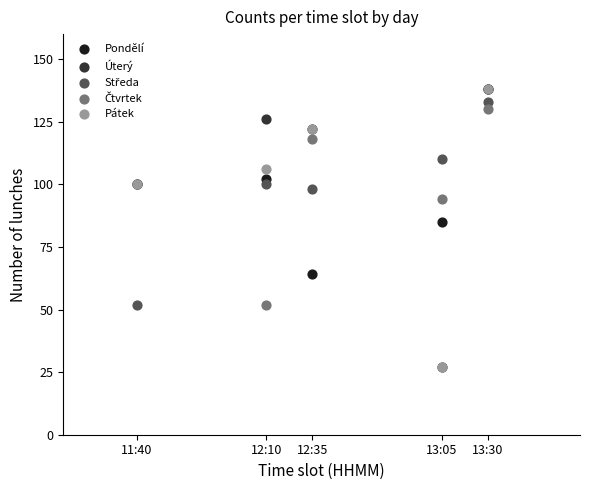

Across all series, what Y value is closest to 82?

85